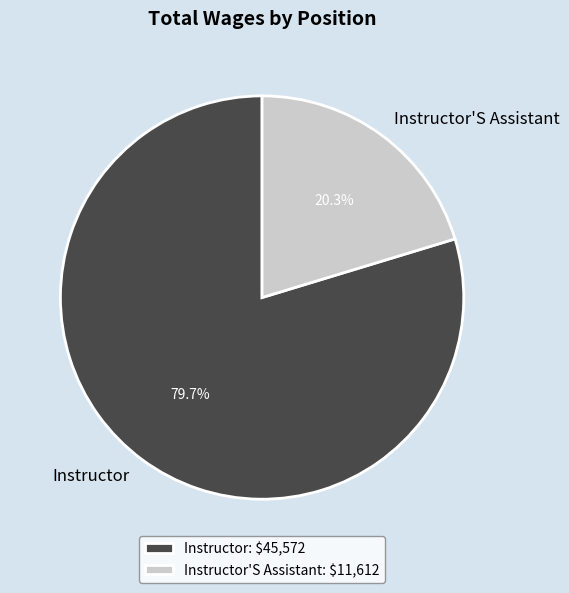

Rank the categories by value from highest to lowest.

Instructor, Instructor'S Assistant